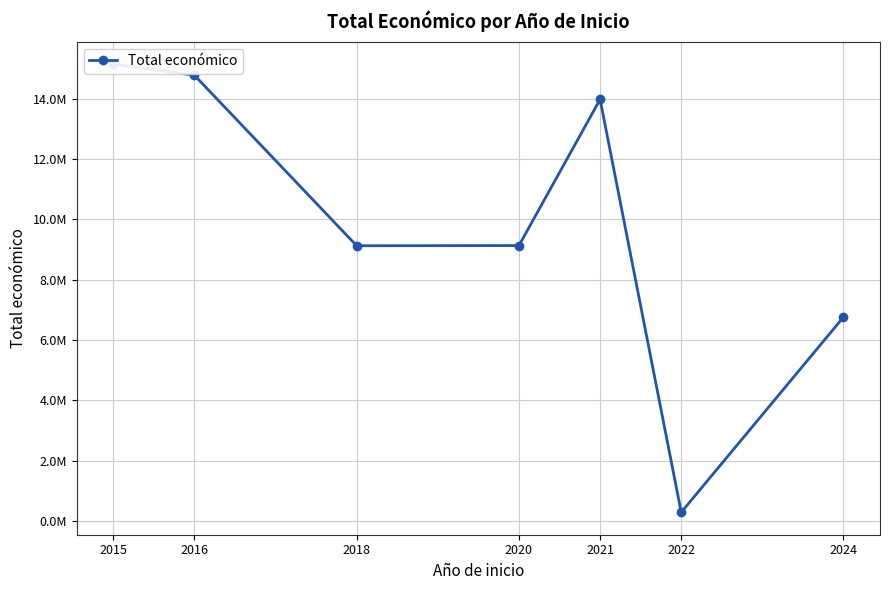

True or false: the data shows 6443818 at 2015.

False